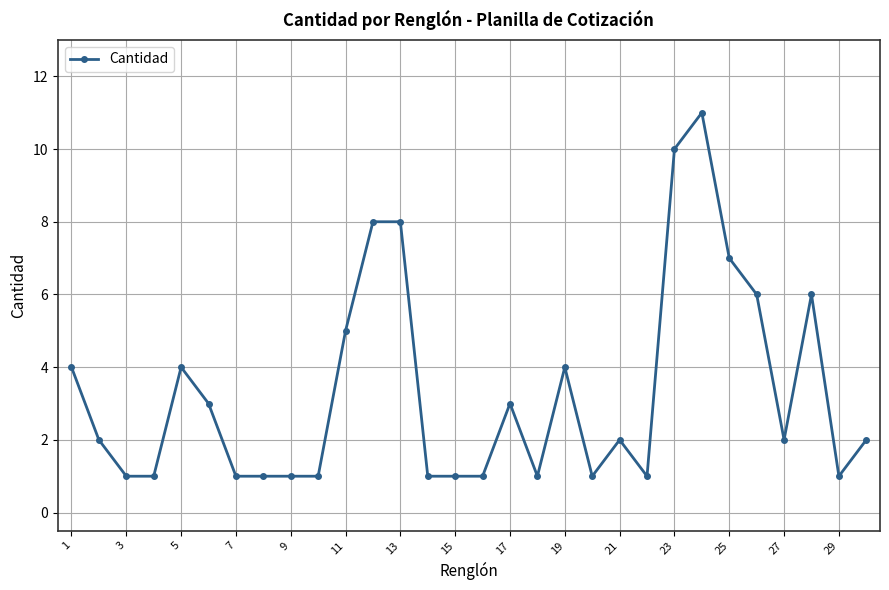

What is the value of the 3rd point from the left?

1